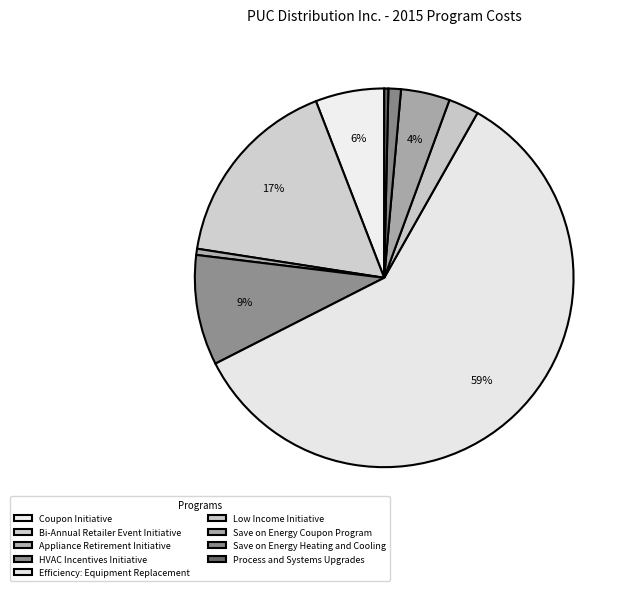

Which category has the smallest portion of the pie?

Process and Systems Upgrades